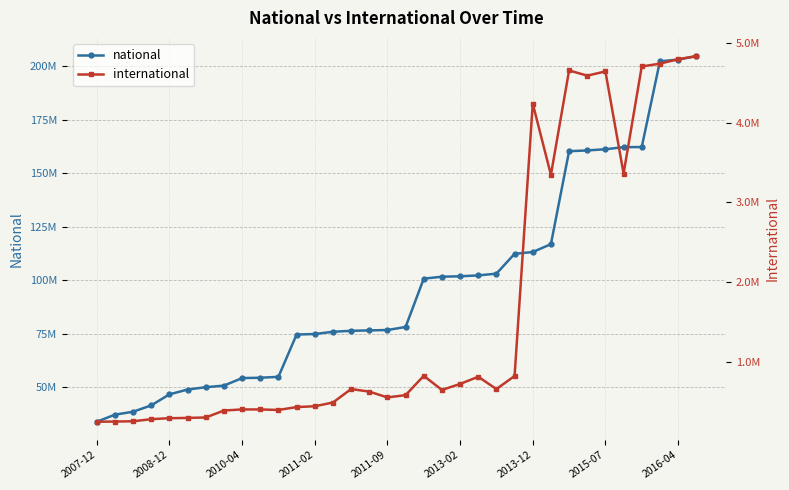

What is the lowest value of the international series?

258432